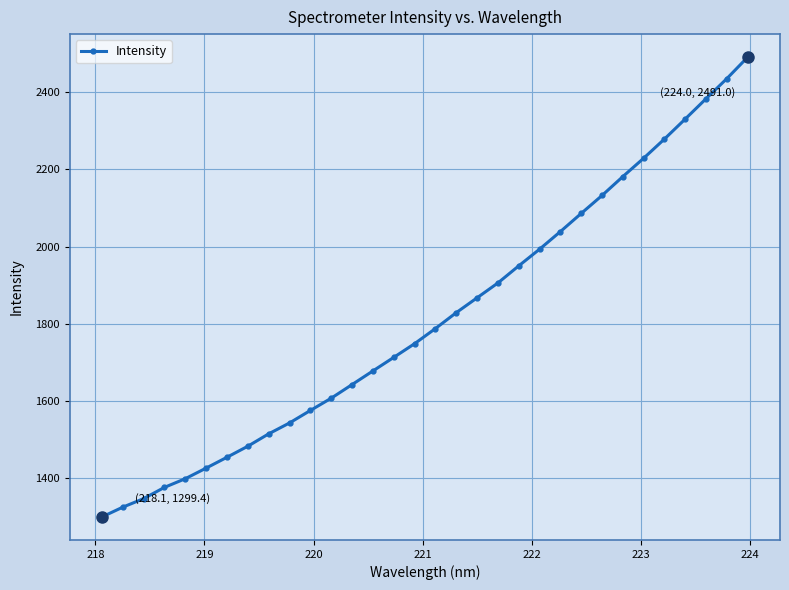

What is the difference between the maximum and minimum values?

1191.6